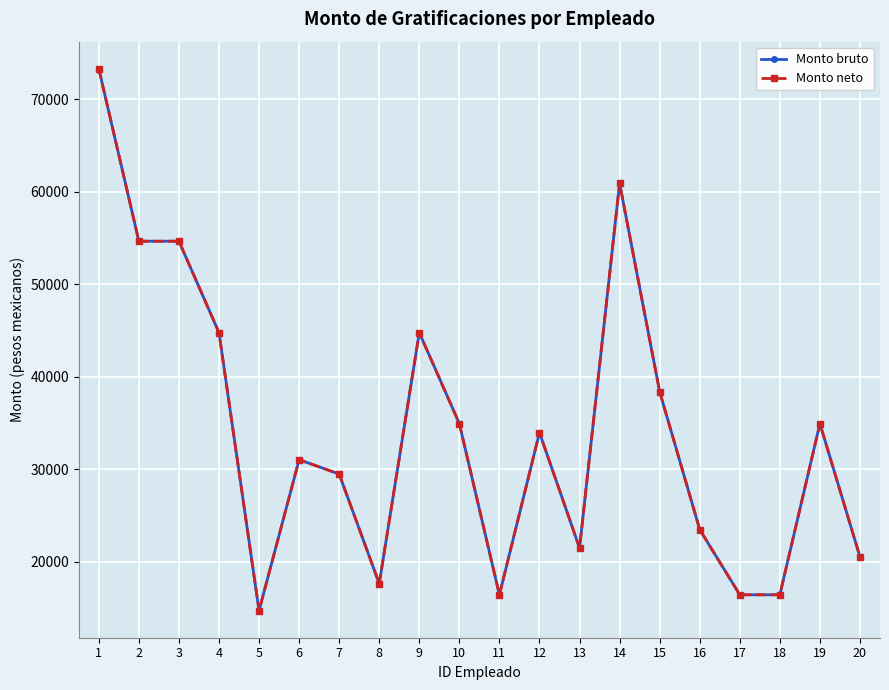

How many distinct data groups are displayed?

2